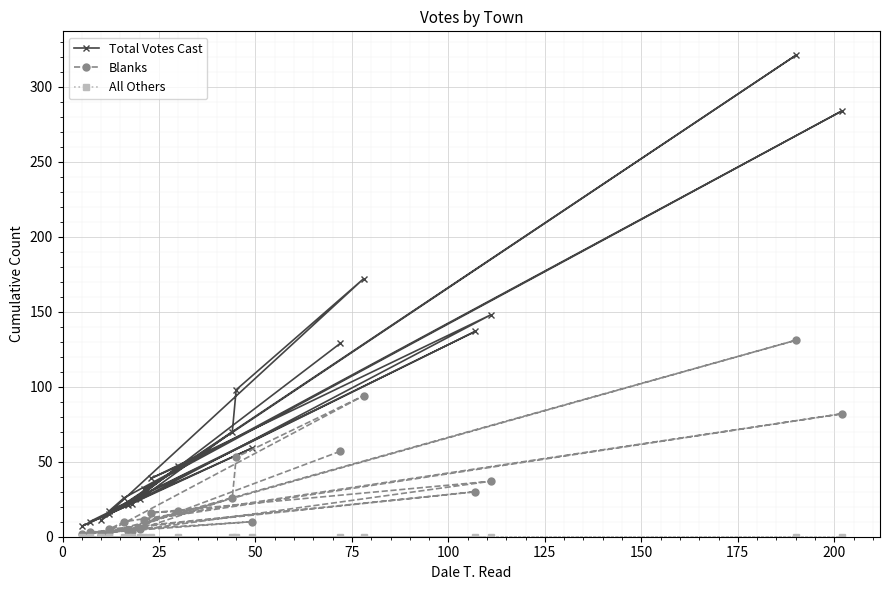

Reading left to right, extract all data points from this chart.

Total Votes Cast: 129	21	47	39	148	22	7	25	70	98	172	11	321	15	59	10	137	17	26	284	32
Blanks: 57	4	17	16	37	4	2	5	26	53	94	1	131	3	10	3	30	5	10	82	11
All Others: 0	0	0	0	0	0	0	0	0	0	0	0	0	0	0	0	0	0	0	0	0